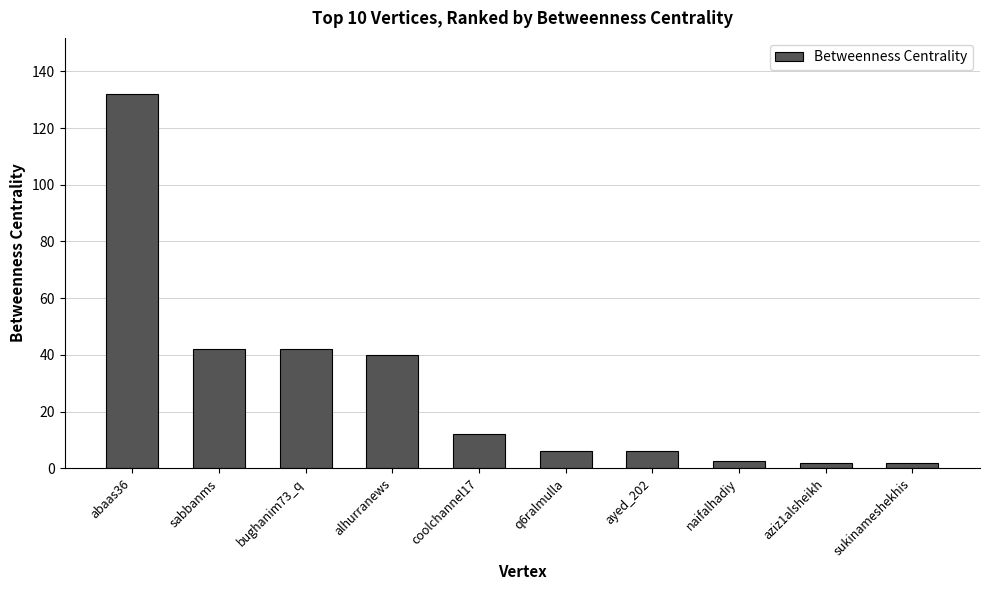

What is the label of the 6th bar from the right?

coolchannel17